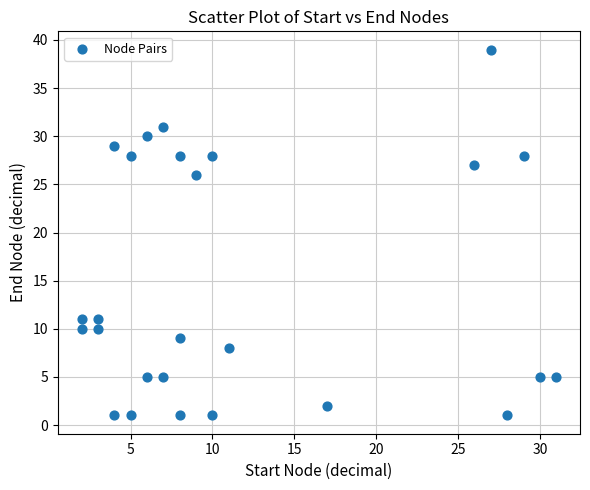

What Y value in the scatter plot is closest to 20?

26